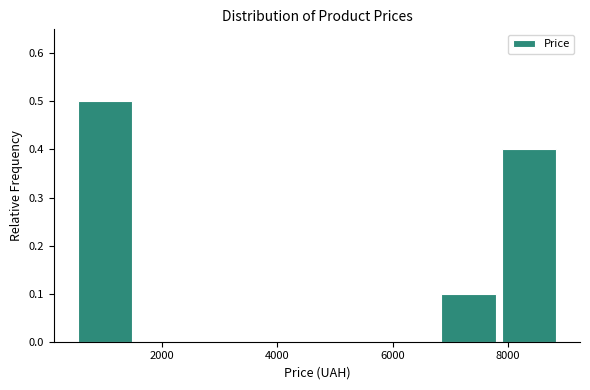

Reading left to right, list every bar in this chart as the range it spans on the x-axis followed by its height. Neither the bar edges nor the heights are printed on the chart, so give them approximately, as read against the axes.

600 to 1600: 0.5
1600 to 2600: 0
2600 to 3600: 0
3600 to 4800: 0
4800 to 5800: 0
5800 to 6800: 0
6800 to 7800: 0.1
7800 to 9000: 0.4